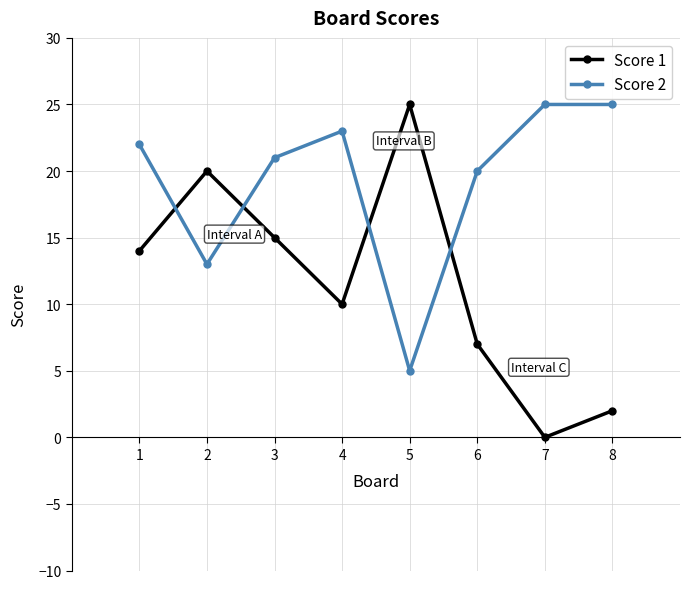

Reading left to right, extract all data points from this chart.

Score 1: 1=14	2=20	3=15	4=10	5=25	6=7	7=0	8=2
Score 2: 1=22	2=13	3=21	4=23	5=5	6=20	7=25	8=25